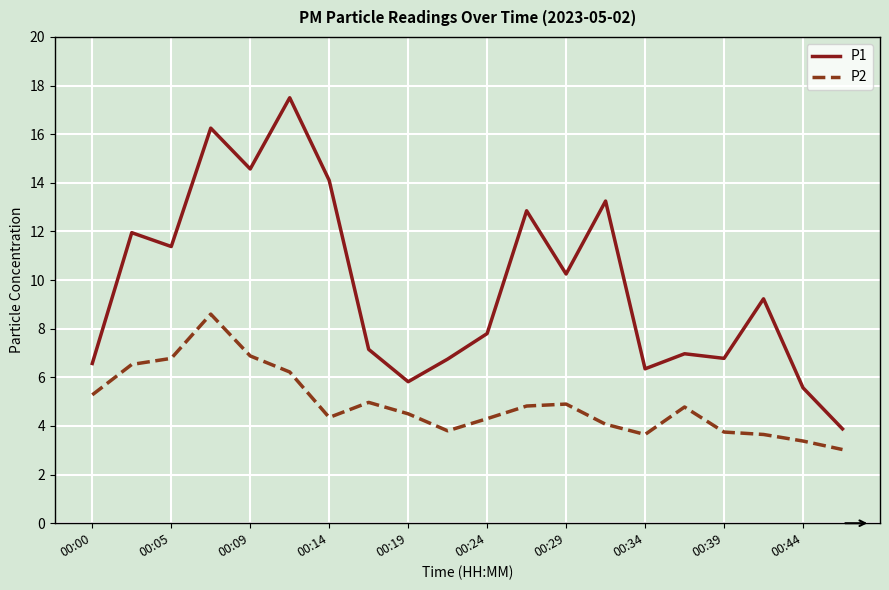

How many values in the P1 series are below 9?

10